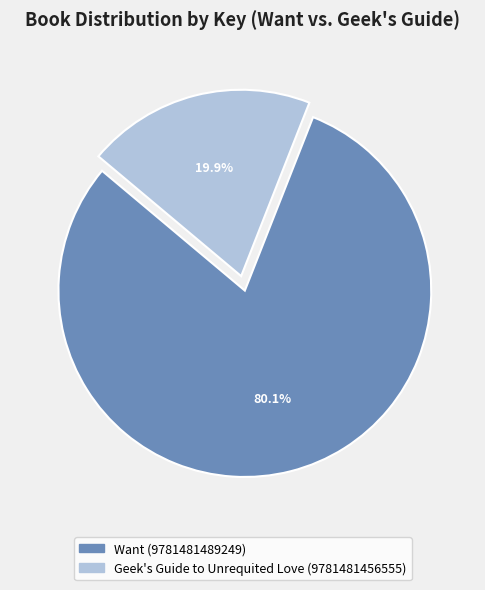

What is the ratio of the value at Want (9781481489249) to the value at Geek's Guide to Unrequited Love (9781481456555)?

4.0